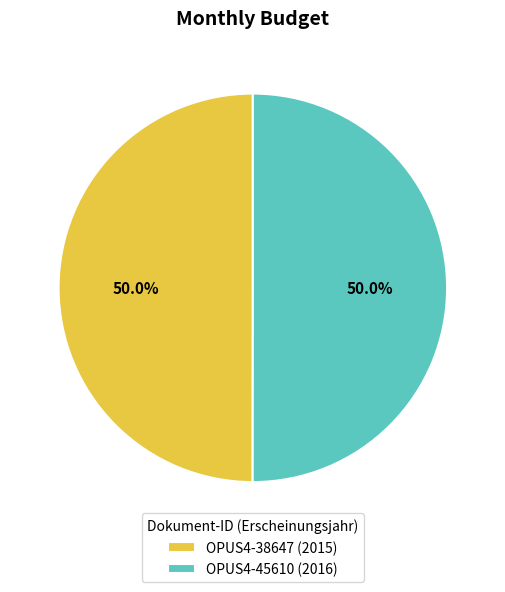

What percentage is NOT represented by OPUS4-45610 (2016)?

50.0%